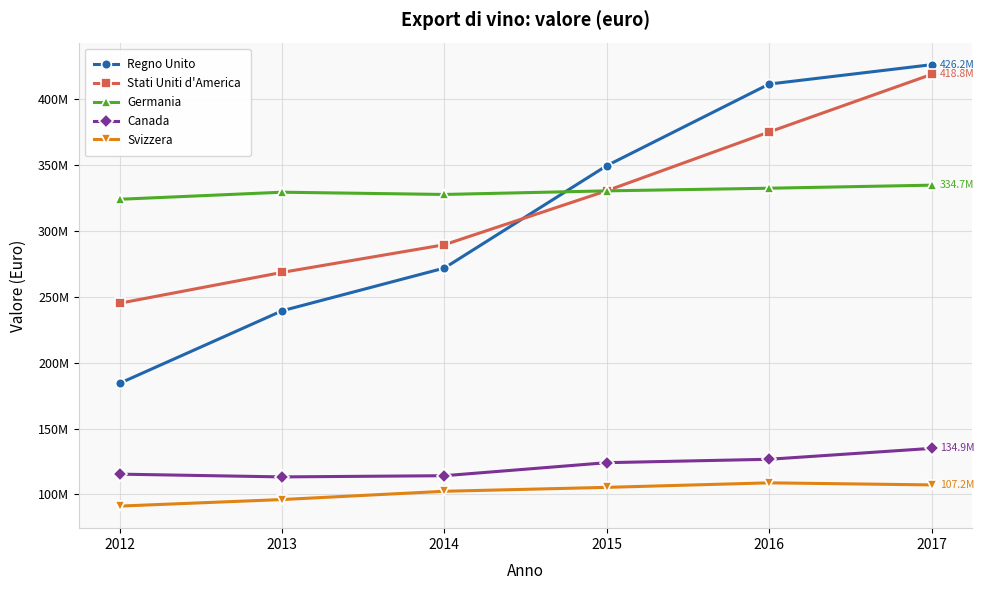

Which has a higher value, 2014 or 2016?

2016